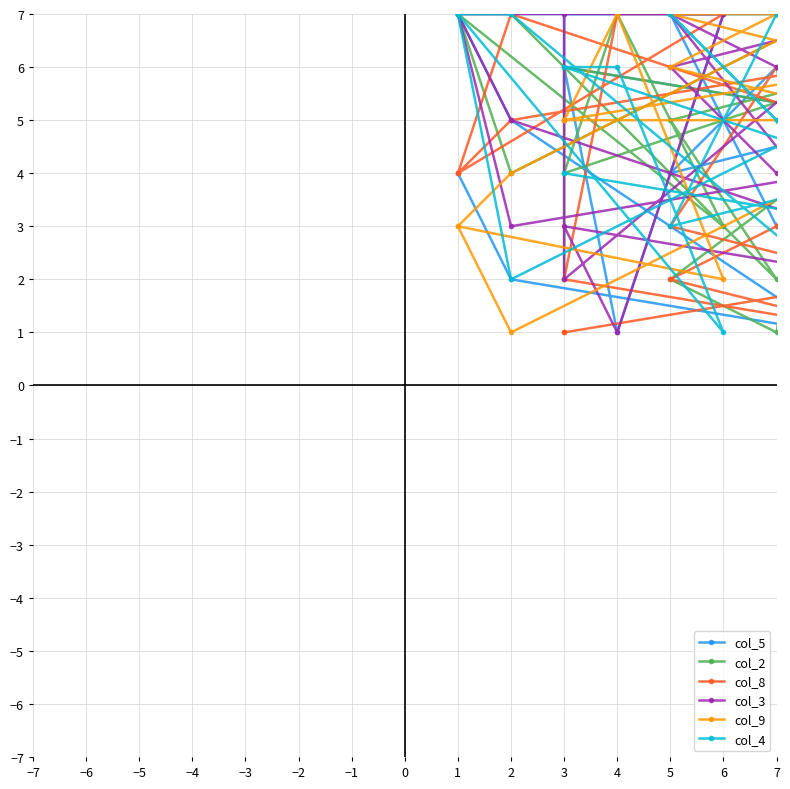

How many lines are shown in the chart?

6